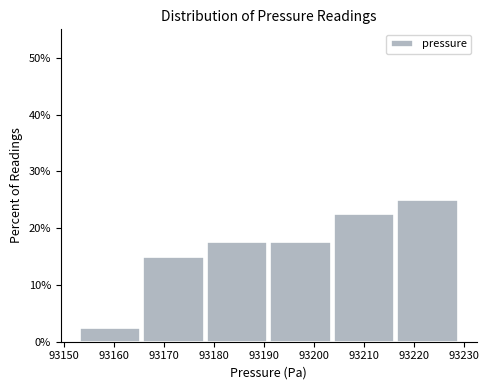

How tall is the bar that spans 93204 to 93216 on the x-axis? Neither the bar edges nor the heights are printed on the chart, so give them approximately, as read against the axes.

23